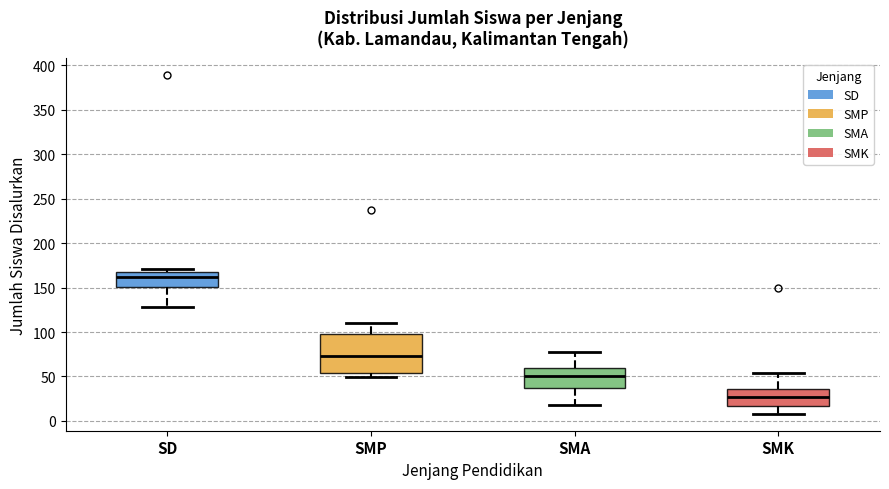

Which box is the tallest, from its lower edge to its upper edge?

SMP